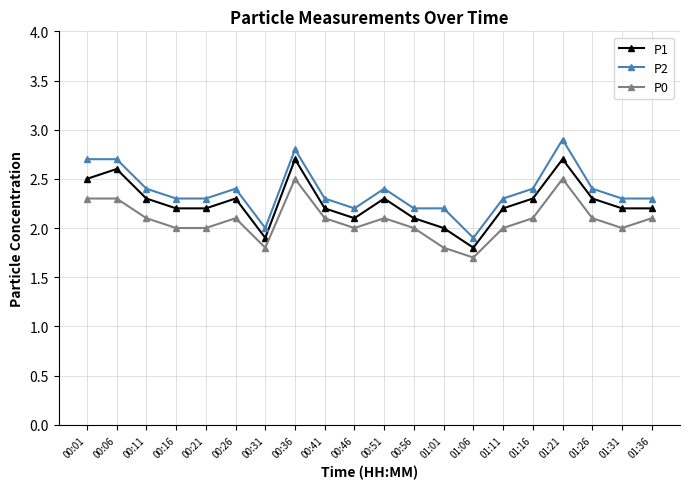

Reading right to left, extract all data points from this chart.

P1: 01:36=2.2	01:31=2.2	01:26=2.3	01:21=2.7	01:16=2.3	01:11=2.2	01:06=1.8	01:01=2.0	00:56=2.1	00:51=2.3	00:46=2.1	00:41=2.2	00:36=2.7	00:31=1.9	00:26=2.3	00:21=2.2	00:16=2.2	00:11=2.3	00:06=2.6	00:01=2.5
P2: 01:36=2.3	01:31=2.3	01:26=2.4	01:21=2.9	01:16=2.4	01:11=2.3	01:06=1.9	01:01=2.2	00:56=2.2	00:51=2.4	00:46=2.2	00:41=2.3	00:36=2.8	00:31=2.0	00:26=2.4	00:21=2.3	00:16=2.3	00:11=2.4	00:06=2.7	00:01=2.7
P0: 01:36=2.1	01:31=2.0	01:26=2.1	01:21=2.5	01:16=2.1	01:11=2.0	01:06=1.7	01:01=1.8	00:56=2.0	00:51=2.1	00:46=2.0	00:41=2.1	00:36=2.5	00:31=1.8	00:26=2.1	00:21=2.0	00:16=2.0	00:11=2.1	00:06=2.3	00:01=2.3